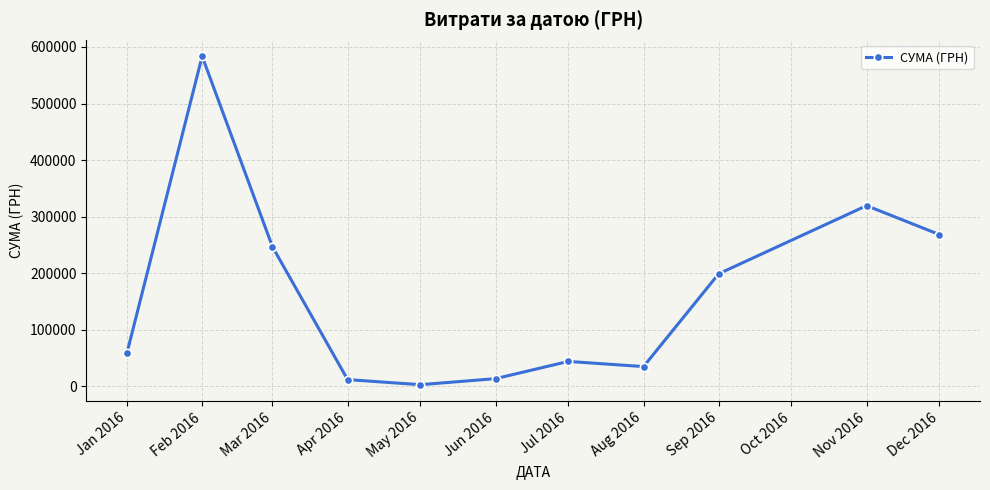

How many points are higher than both their immediate neighbors (excluding endpoints)?

3